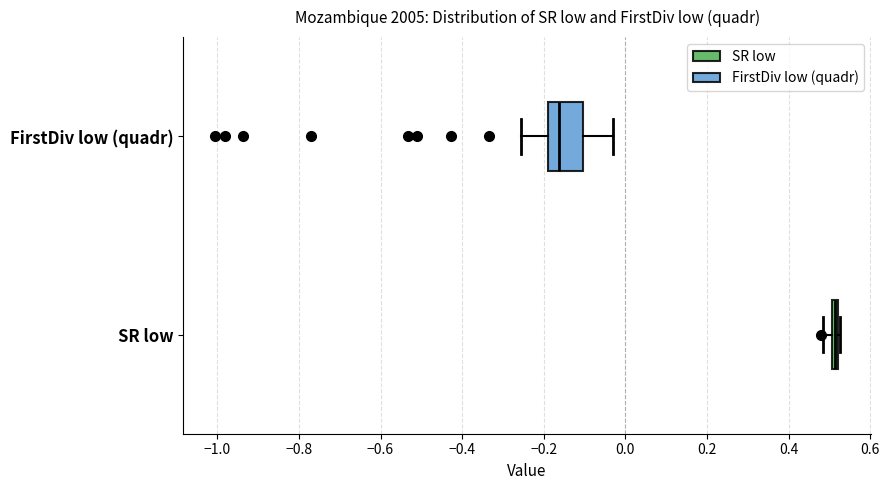

Which box is the widest, from its left edge to its right edge?

FirstDiv low (quadr)